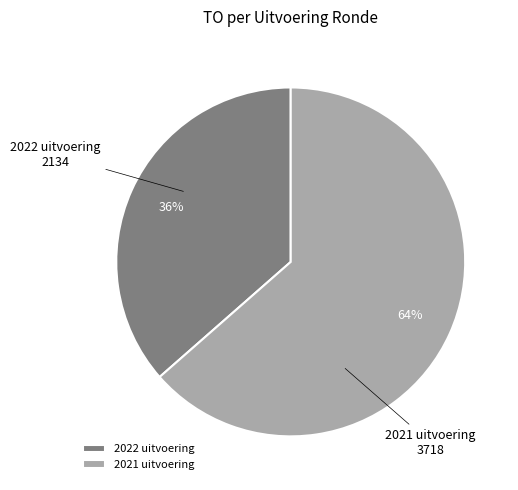

What percentage is the 2021 uitvoering slice, to the nearest percent?

64%